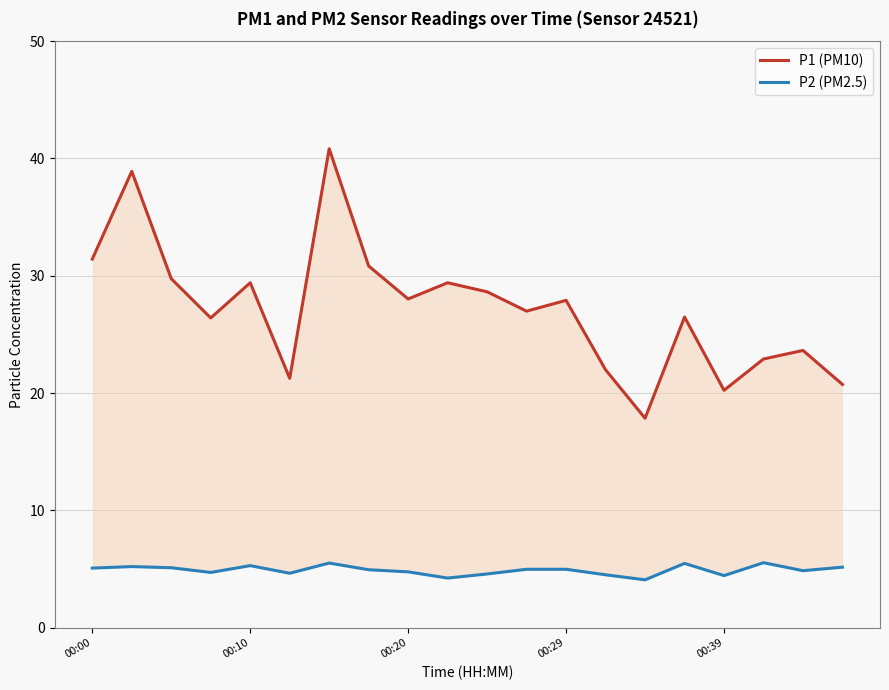

Count the number of data series in this chart.

2